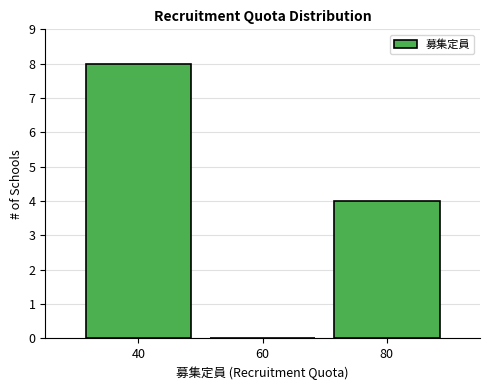

Reading left to right, list every bar in this chart as the range it spans on the x-axis followed by its height. The values are not printed on the chart, so give them approximately, as read against the axis.

30 to 50: 8
50 to 70: 0
70 to 90: 4